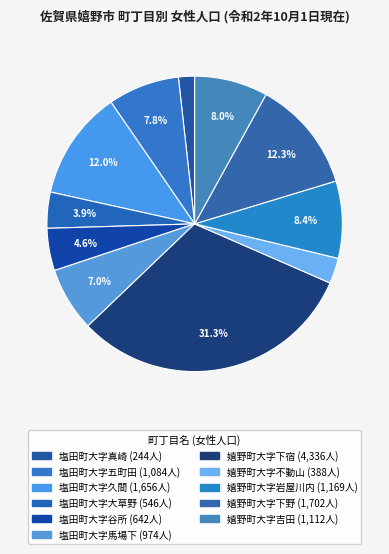

To the nearest percent, what is the combined percentage of 塩田町大字大草野 and 塩田町大字馬場下?

11%